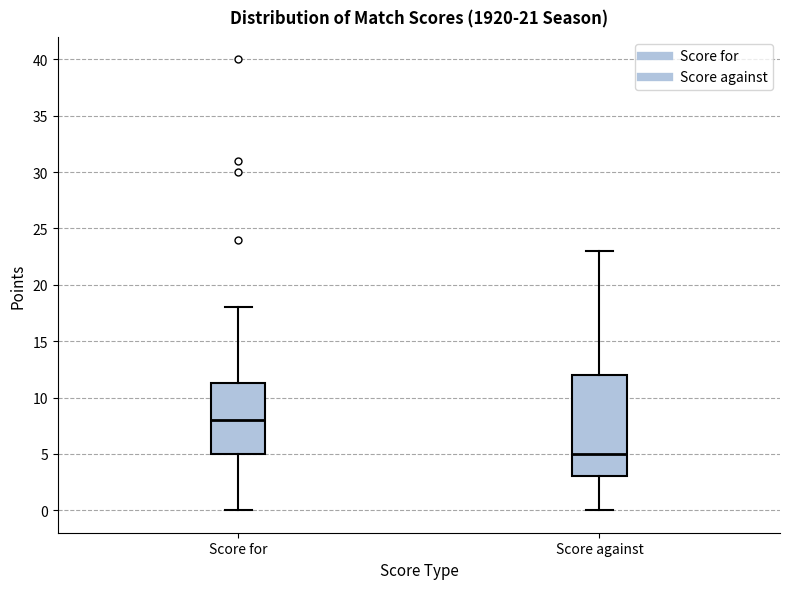

Where is the upper edge of the box for Score against on the y-axis? The values are not printed on the chart, so give them approximately, as read against the axis.

12.0